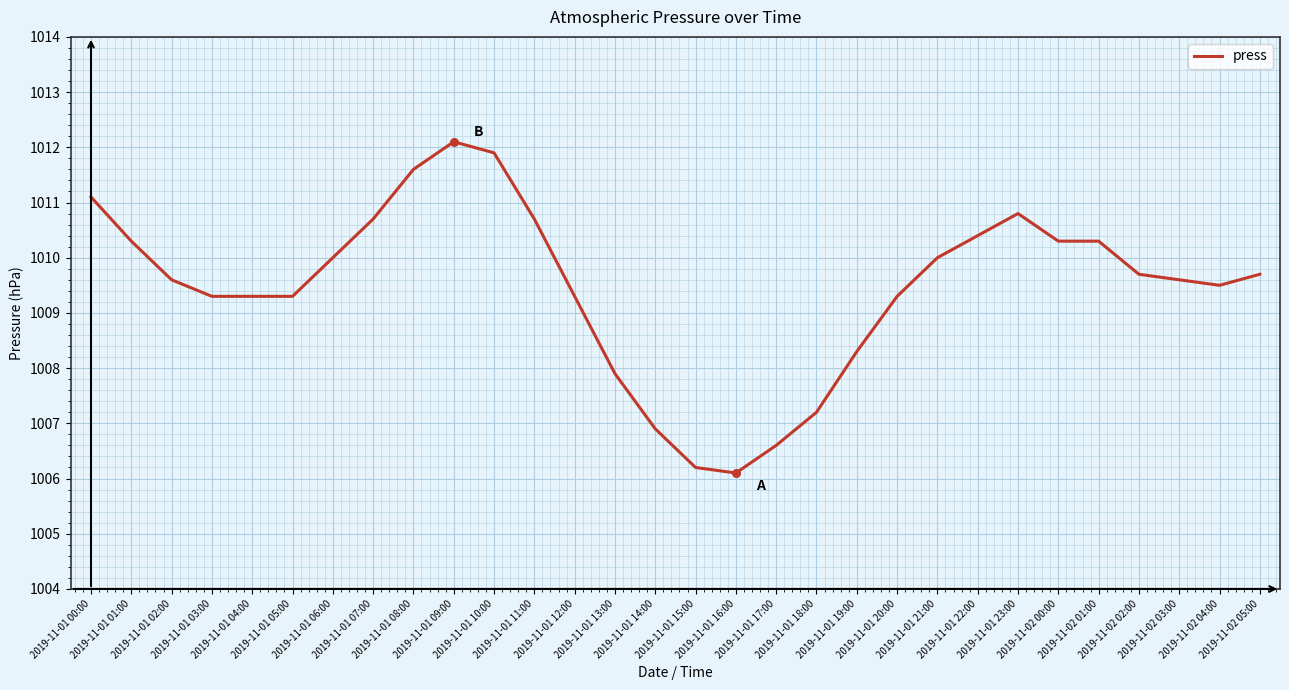

Approximately how many times larger is the value at 2019-11-01 20:00 compared to 2019-11-01 21:00?

1.0